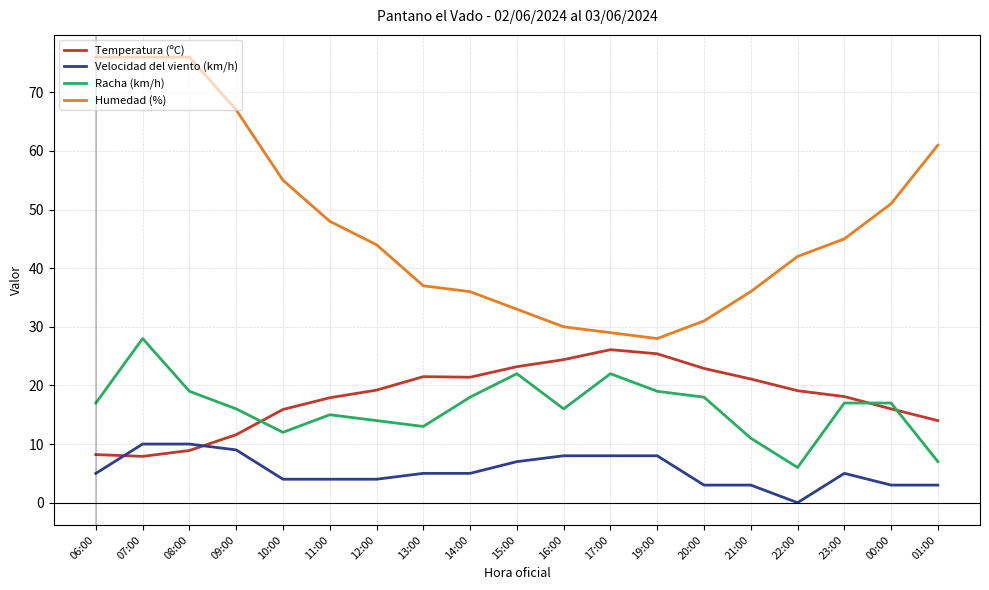

True or false: Velocidad del viento (km/h) and Humedad (%) intersect in this chart.

False